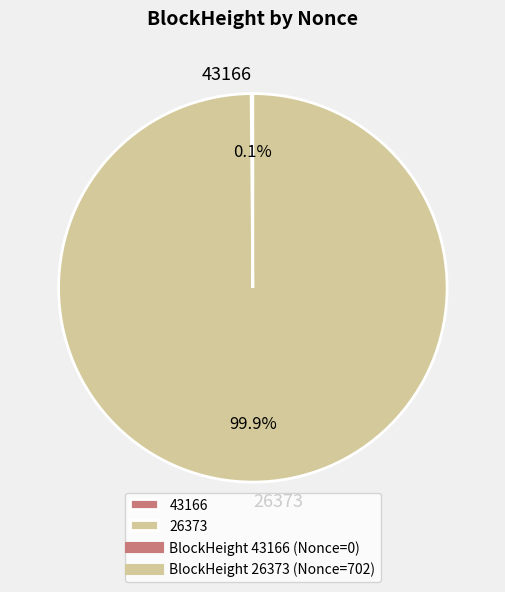

True or false: 26373 accounts for 100% of the total.

True